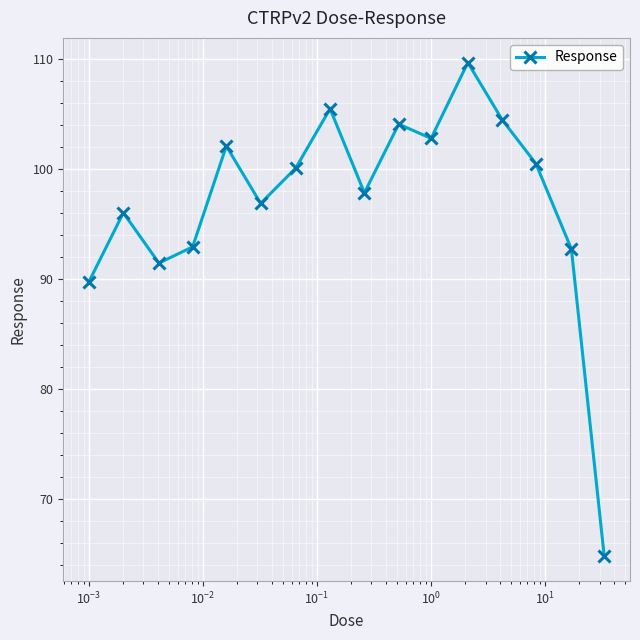

True or false: the data has more than 0 interior local peaks.

True